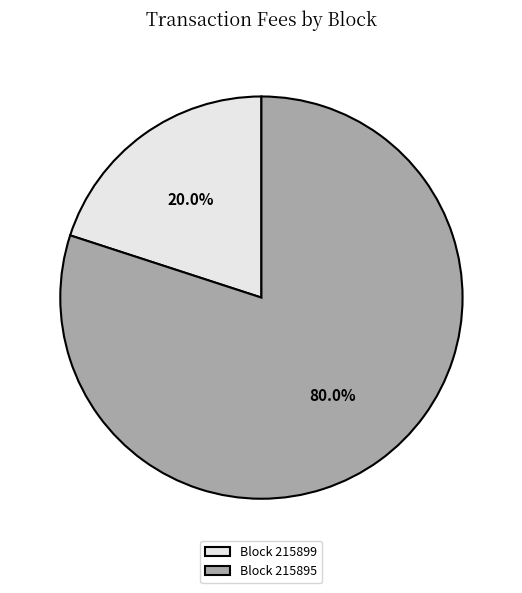

Rank the categories by value from highest to lowest.

Block 215895, Block 215899